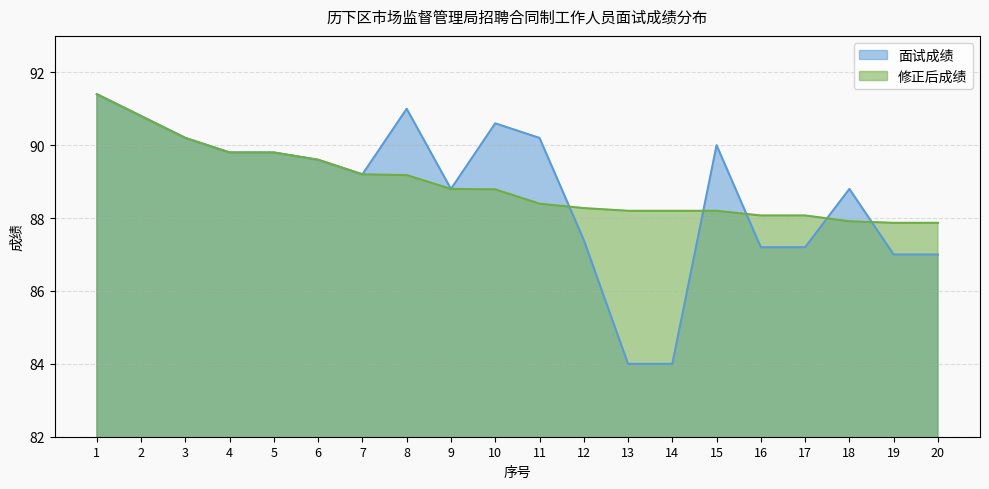

How many categories are shown in the chart?

20